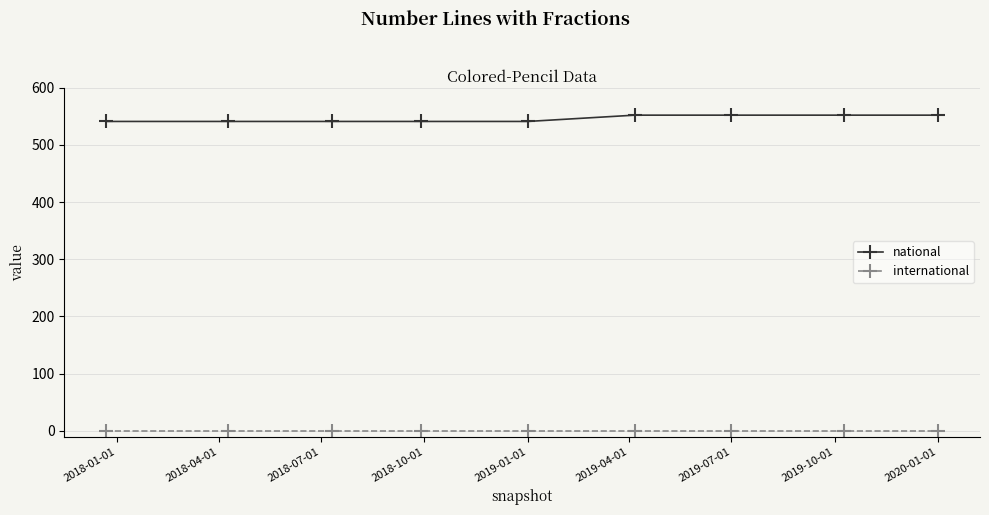

Which series has the largest total across all categories?

national